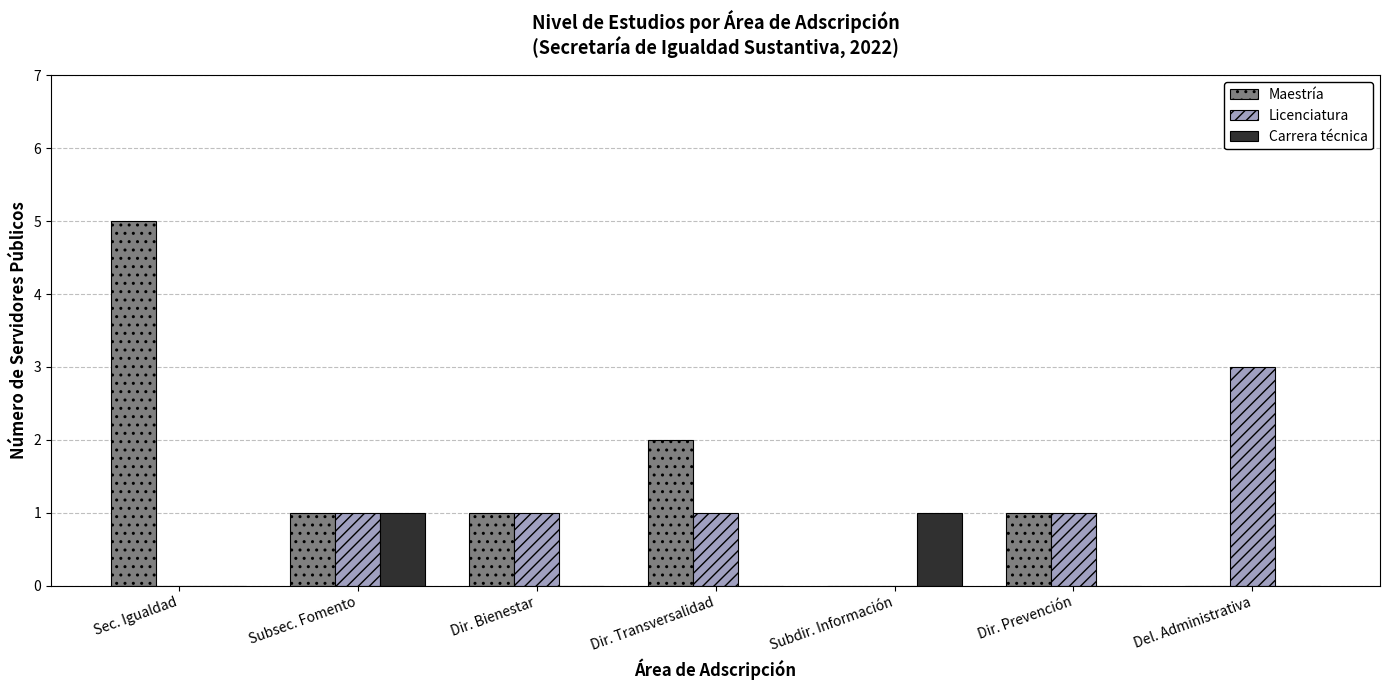

What are all the series names shown in the legend?

Maestría, Licenciatura, Carrera técnica